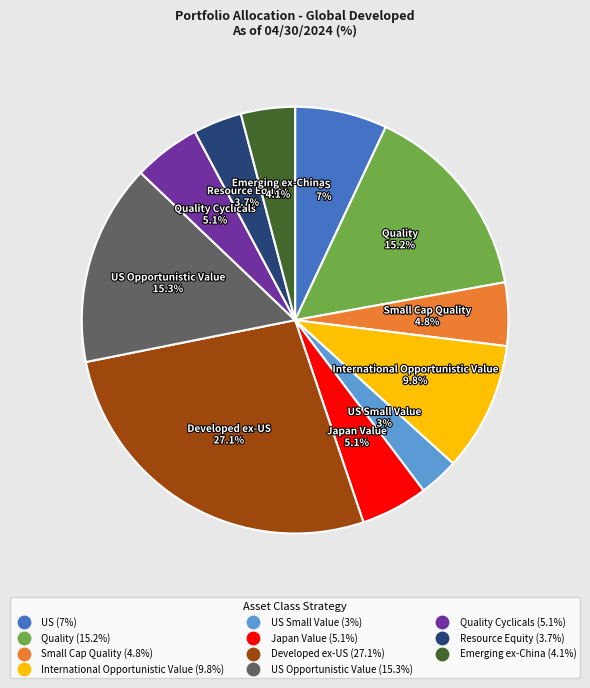

Is there a majority slice in this chart?

No